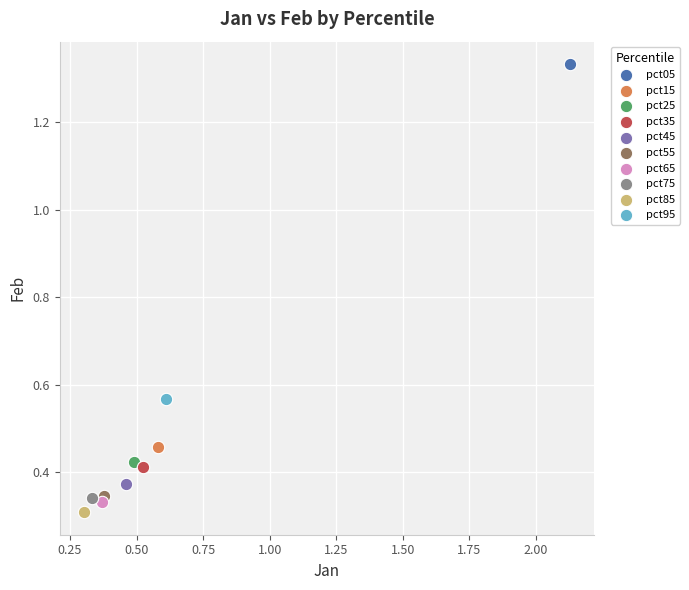

What are all the series names shown in the legend?

pct05, pct15, pct25, pct35, pct45, pct55, pct65, pct75, pct85, pct95